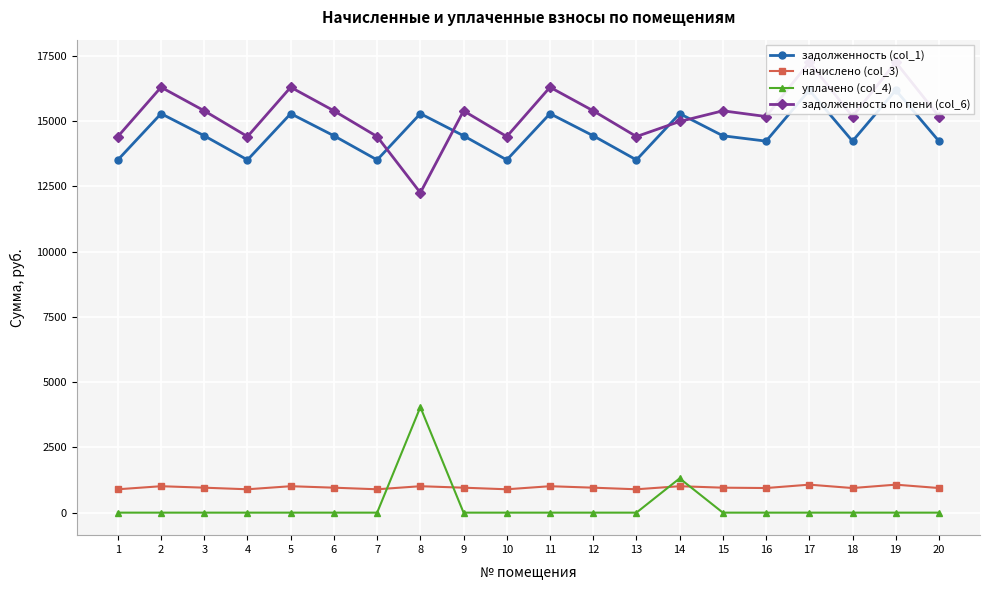

Rank the series by their maximum value, from highest to lowest.

задолженность по пени (col_6), задолженность (col_1), уплачено (col_4), начислено (col_3)